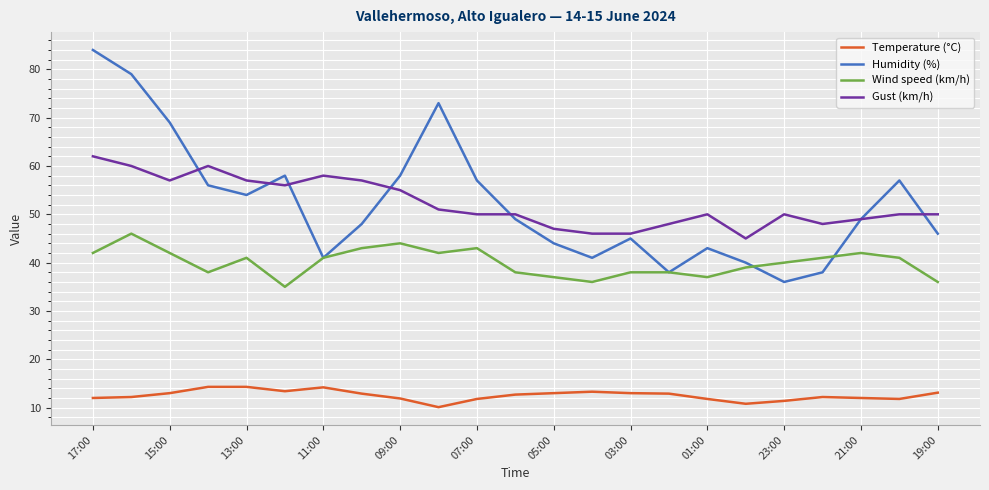

List the series in order of their peak value, highest first.

Humidity (%), Gust (km/h), Wind speed (km/h), Temperature (°C)